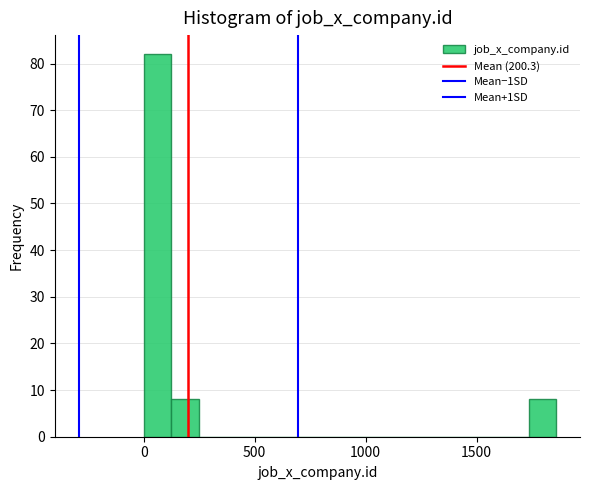

Around what value on the x-axis is the tallest bar? Give the approximate position of its centre, as read against the axis.

50